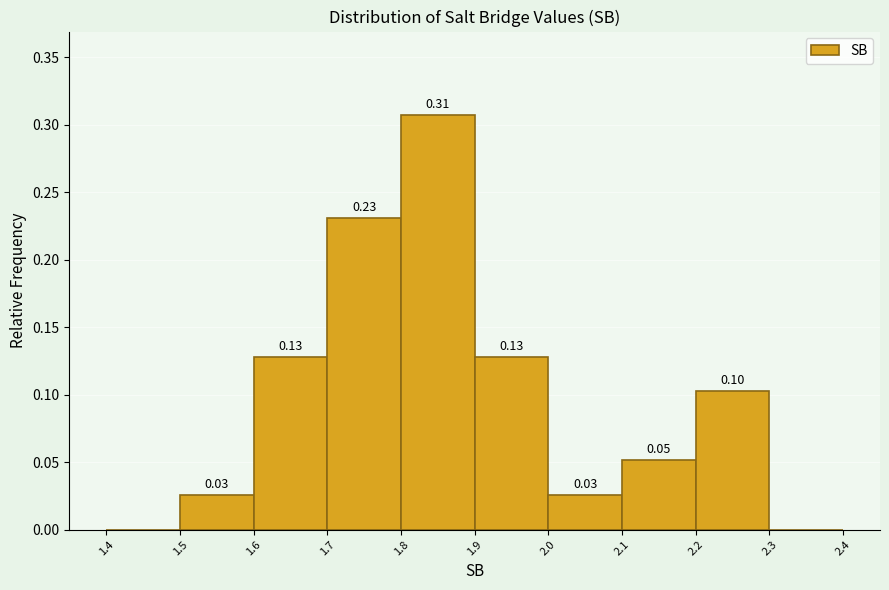

Which range on the x-axis has the tallest bar?

1.8 to 1.9